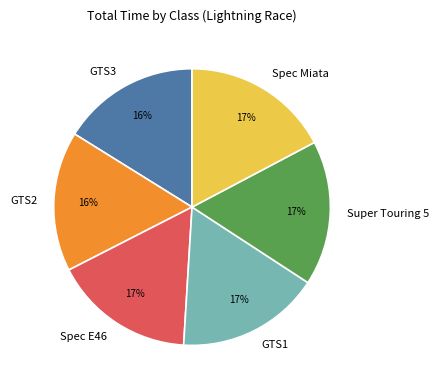

How many slices are in this pie chart?

6